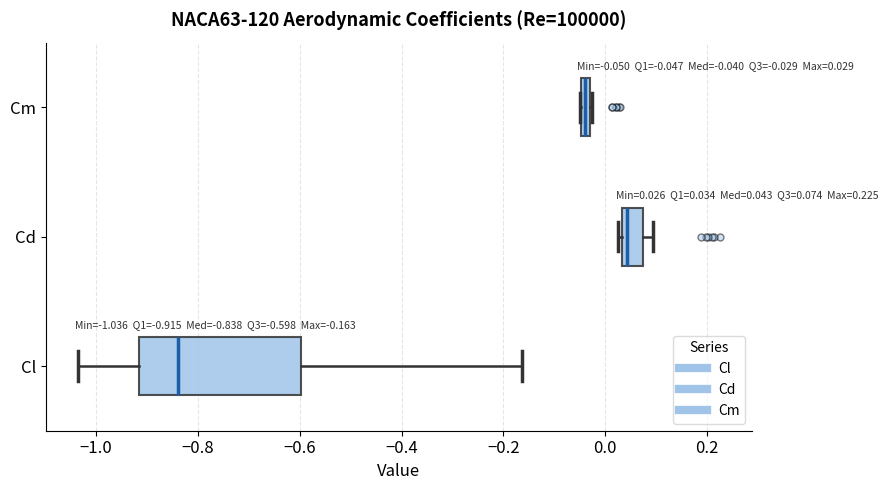

Comparing the boxes themselves (not the whiskers), which one is the widest?

Cl